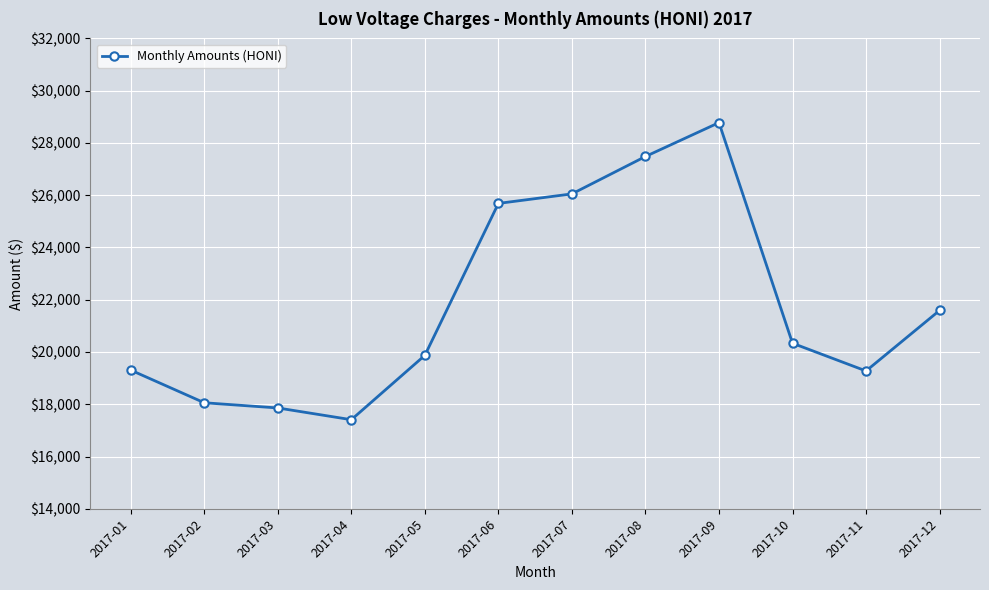

Approximately how many times larger is the value at 2017-04 compared to 2017-11?

0.9